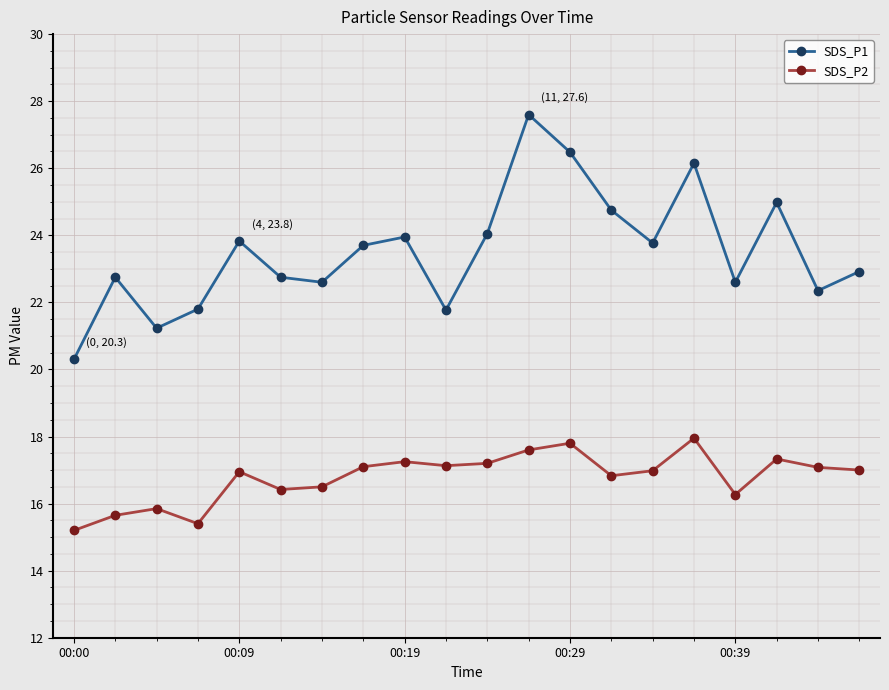

Which series has the largest total across all categories?

SDS_P1